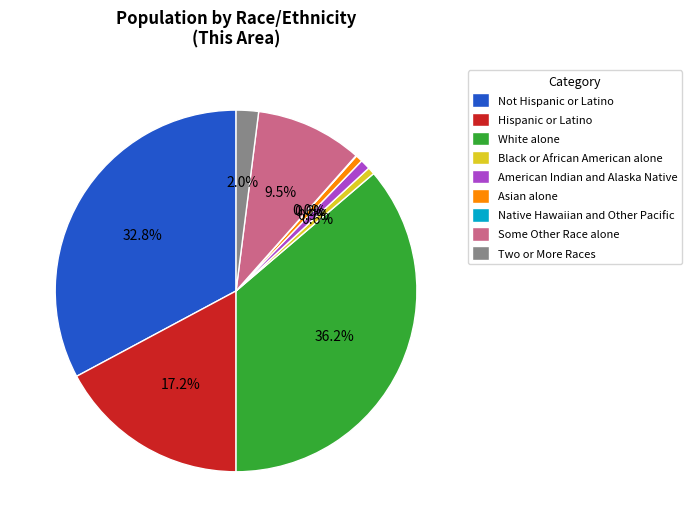

To the nearest percent, what is the difference between the largest and smallest slice percentages?

36%